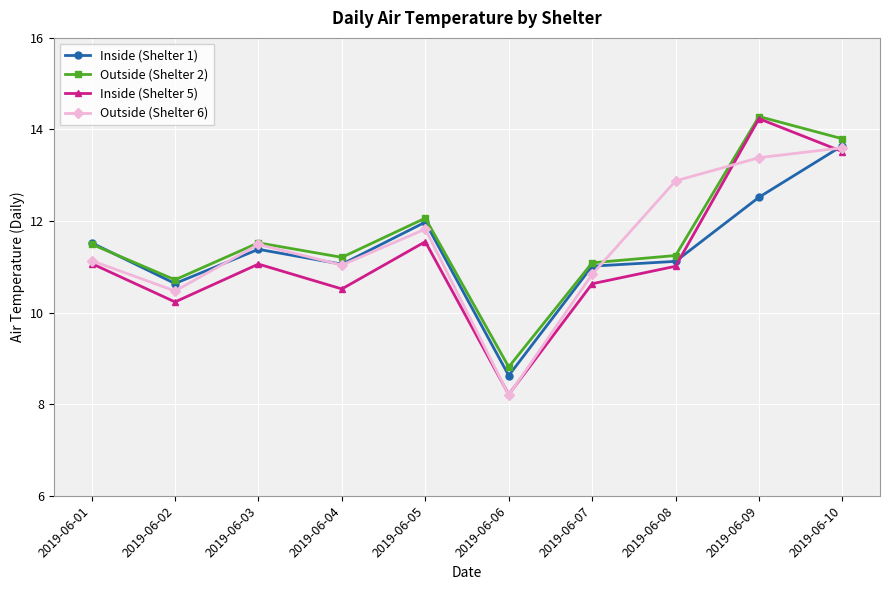

Reading left to right, what are all the values shown in this chart?

Inside (Shelter 1): 2019-06-01=11.5	2019-06-02=10.6	2019-06-03=11.4	2019-06-04=11.1	2019-06-05=12.0	2019-06-06=8.6	2019-06-07=11.0	2019-06-08=11.1	2019-06-09=12.5	2019-06-10=13.6
Outside (Shelter 2): 2019-06-01=11.5	2019-06-02=10.7	2019-06-03=11.5	2019-06-04=11.2	2019-06-05=12.1	2019-06-06=8.8	2019-06-07=11.1	2019-06-08=11.2	2019-06-09=14.3	2019-06-10=13.8
Inside (Shelter 5): 2019-06-01=11.1	2019-06-02=10.2	2019-06-03=11.1	2019-06-04=10.5	2019-06-05=11.5	2019-06-06=8.2	2019-06-07=10.6	2019-06-08=11.0	2019-06-09=14.2	2019-06-10=13.5
Outside (Shelter 6): 2019-06-01=11.1	2019-06-02=10.5	2019-06-03=11.5	2019-06-04=11.0	2019-06-05=11.8	2019-06-06=8.2	2019-06-07=10.8	2019-06-08=12.9	2019-06-09=13.4	2019-06-10=13.6